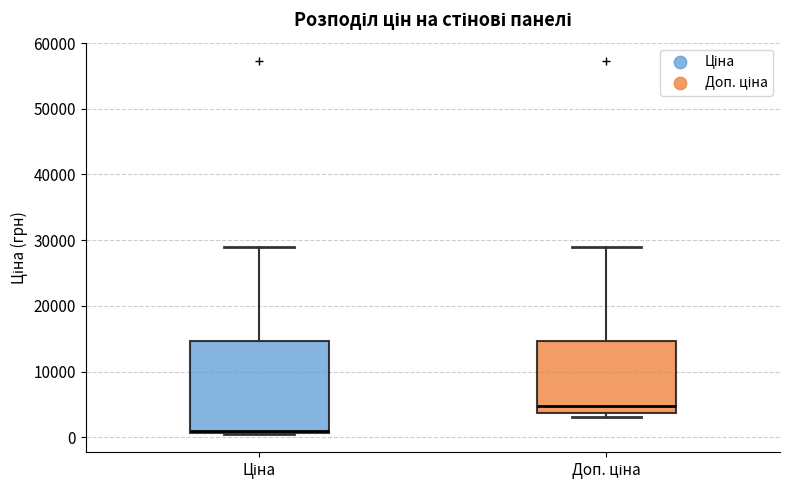

Which box's median line is the lowest?

Ціна